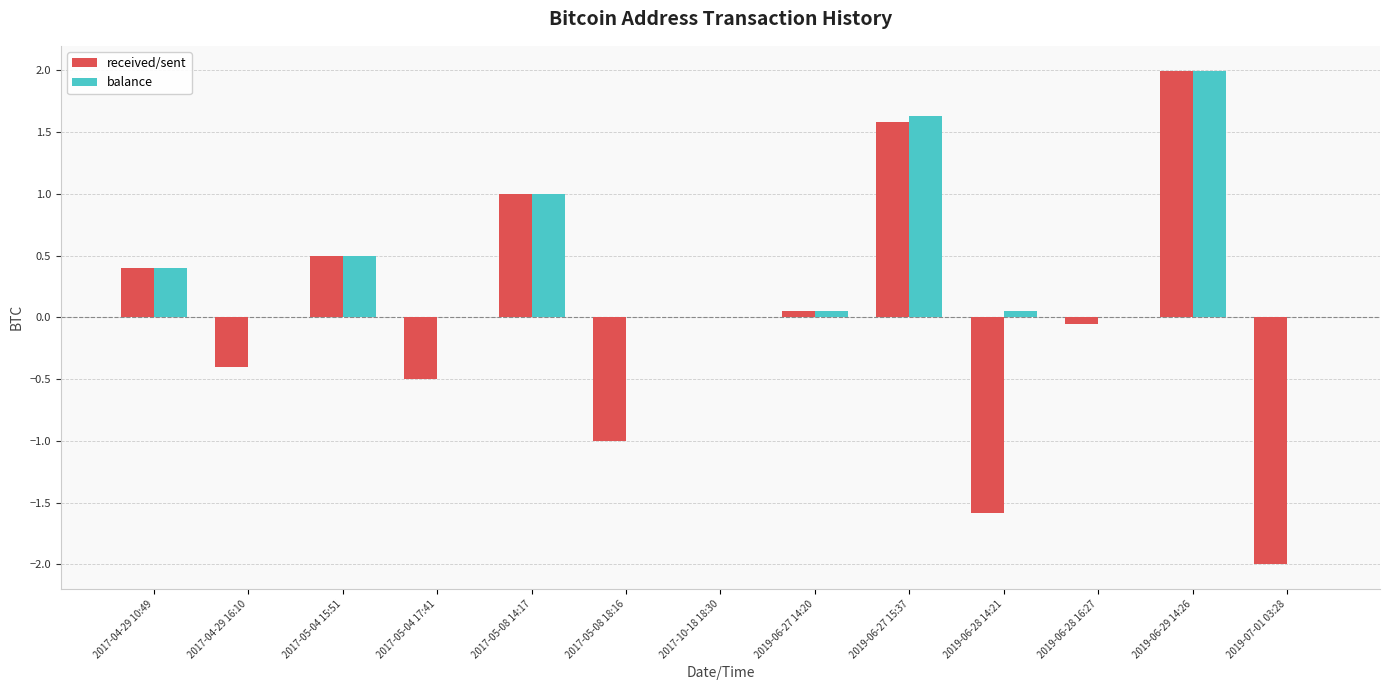

How many data points does each series have?

13